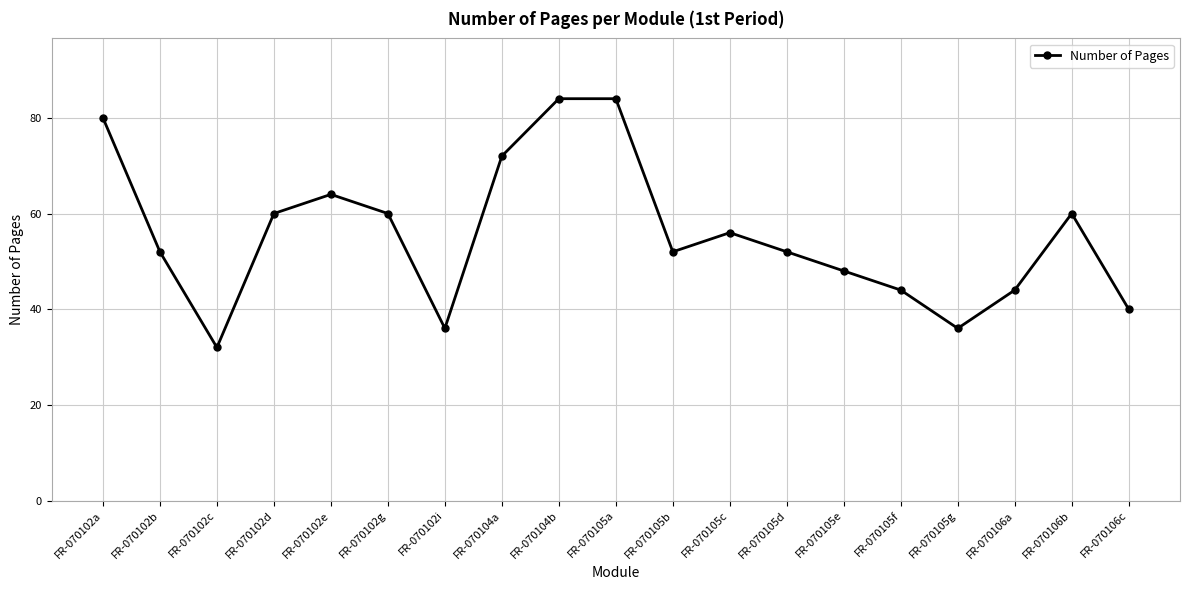

What is the label of the 4th point from the left?

FR-070102d